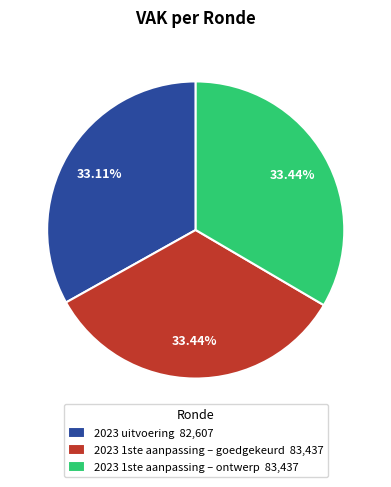

Does 2023 uitvoering 82,607 represent more than half of the total?

No